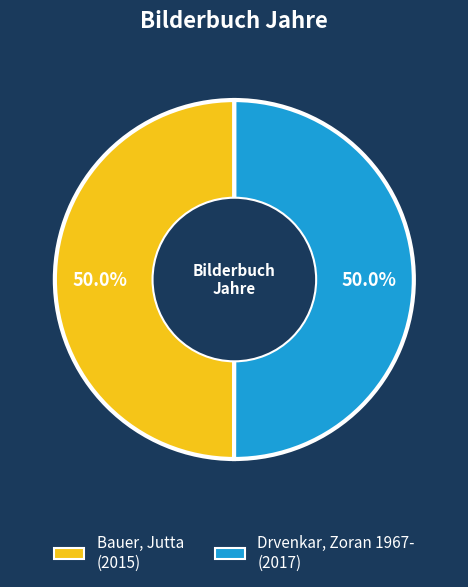

What is the ratio of the value at Bauer, Jutta to the value at Drvenkar, Zoran 1967-?

1.0